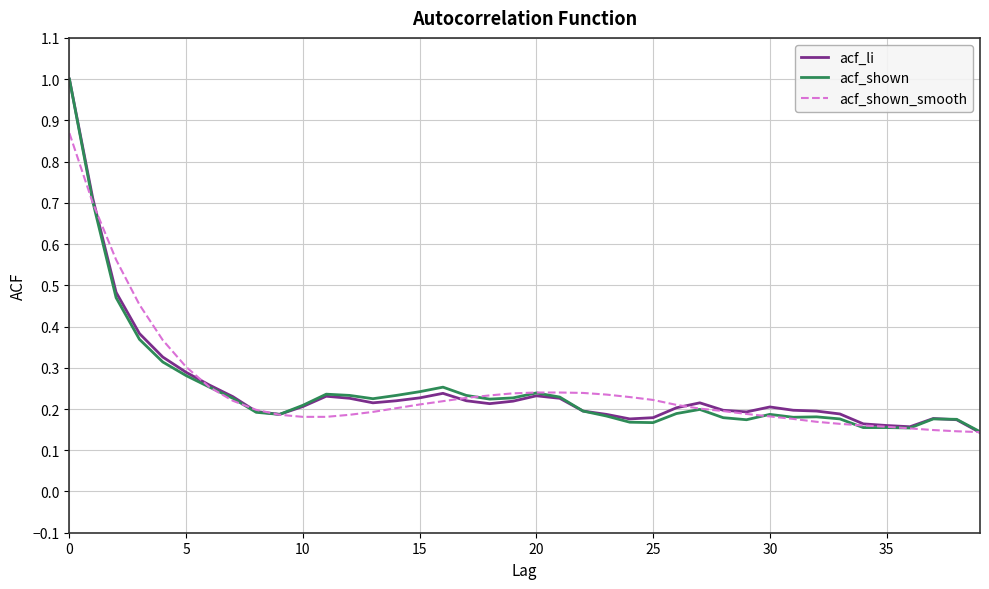

Does the chart display data point markers on the line(s)?

No